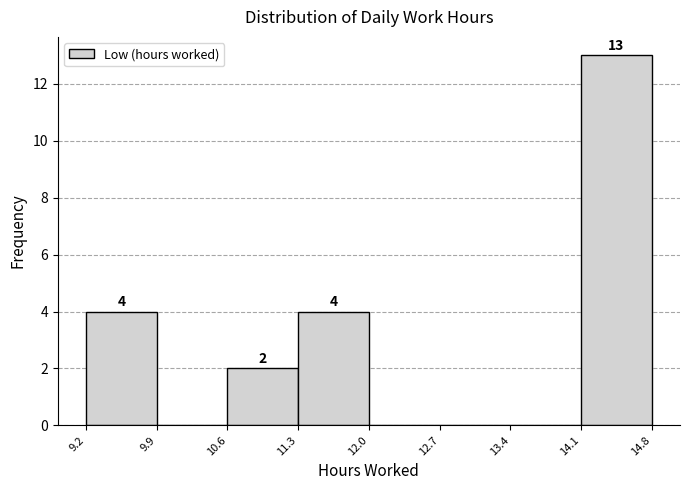

Over which range of the x-axis is the bar tallest?

14.1 to 14.8